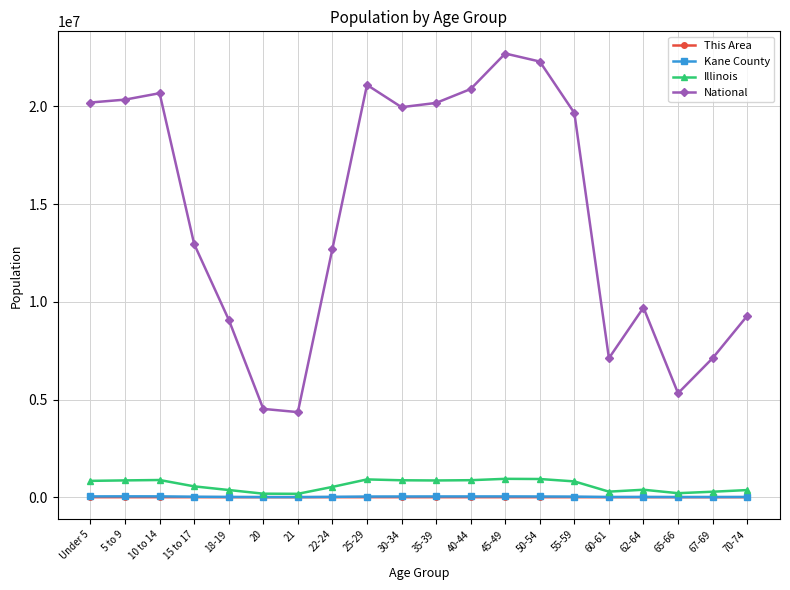

The value of National at 62-64 is 9704197. True or false?

True